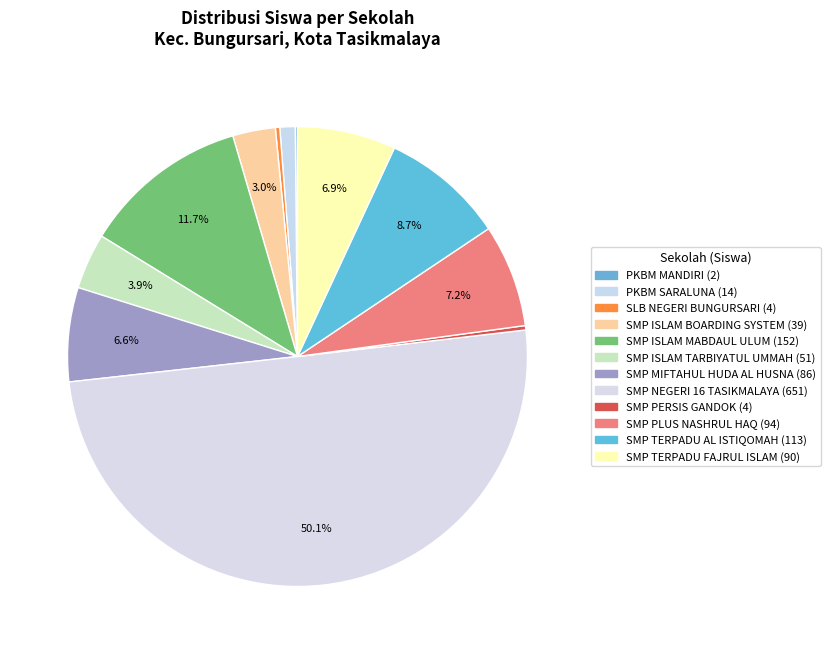

Is the sum of SMP MIFTAHUL HUDA AL HUSNA and SMP NEGERI 16 TASIKMALAYA greater than half?

Yes